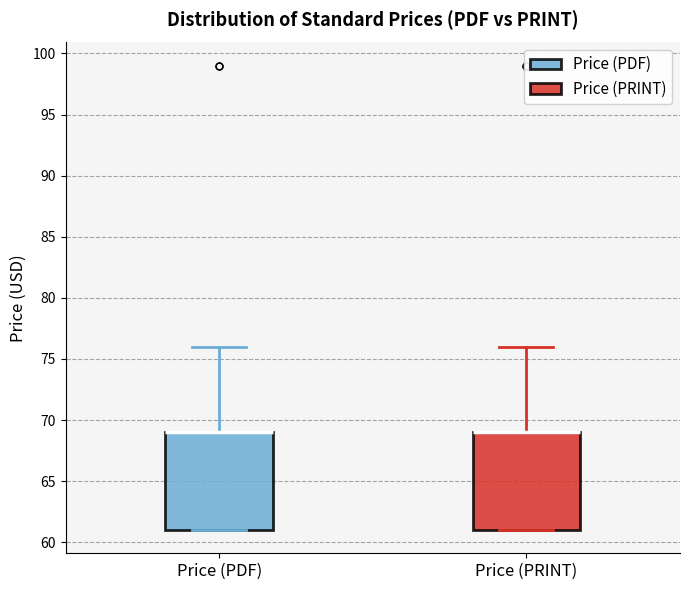

Reading left to right, transcribe this box plot: for each box, give where its median line is, the range the box spans, and where its two whiskers end, as read against the y-axis. The values are not printed on the chart, so give them approximately, as read against the axis.

Price (PDF): median 69 (drawn on the box's upper edge), box 61 to 69, whiskers 61 to 76
Price (PRINT): median 69 (drawn on the box's upper edge), box 61 to 69, whiskers 61 to 76